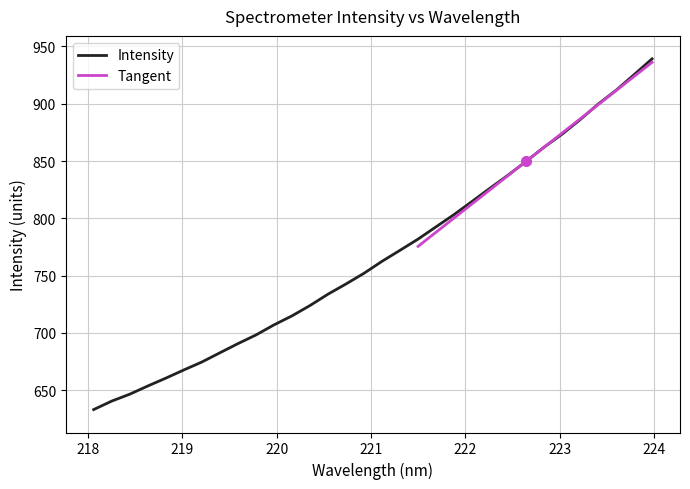

Reading left to right, list all the values displayed in this chart.

633.2	640.6	646.6	653.7	660.6	667.7	674.7	682.7	690.7	698.2	707.0	714.9	723.9	733.9	742.8	752.1	762.5	772.1	781.9	792.6	803.3	814.8	826.4	837.7	849.7	862.1	873.4	886.1	899.6	911.8	925.4	939.2